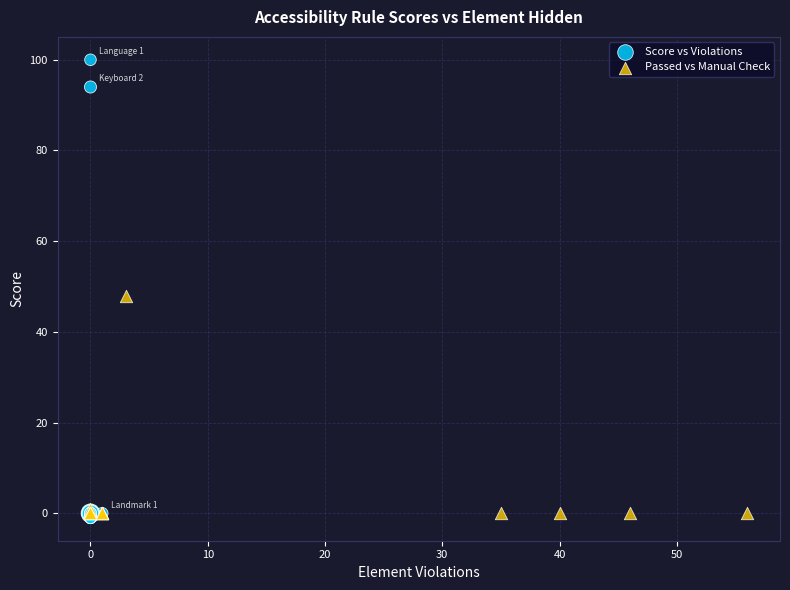

Which series reaches the maximum Y coordinate?

Score vs Violations